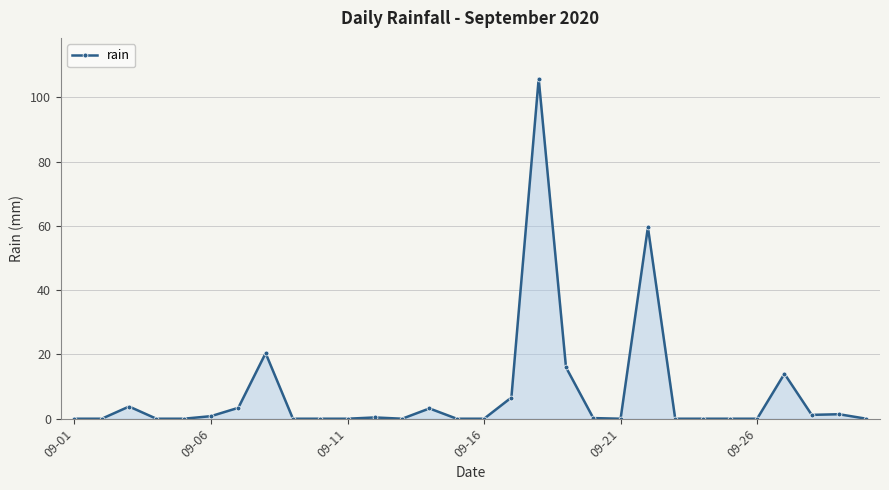

What is the sum of all values?

236.8